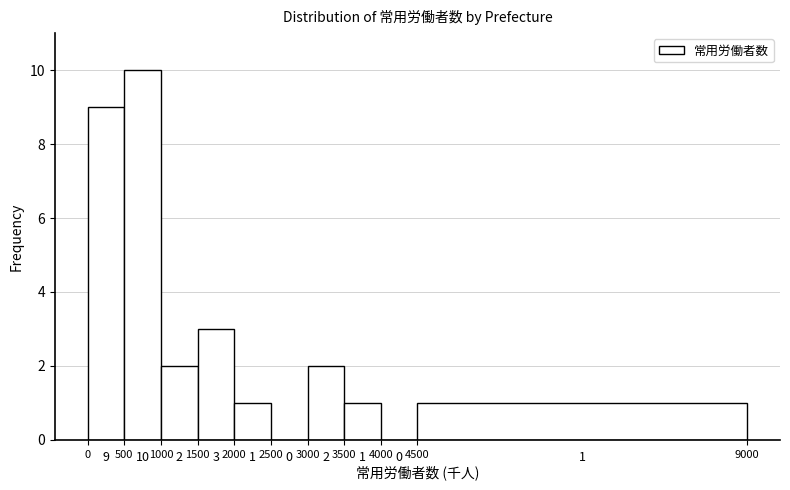

What is the height of the bar covering 3000 to 3500 on the x-axis?

2